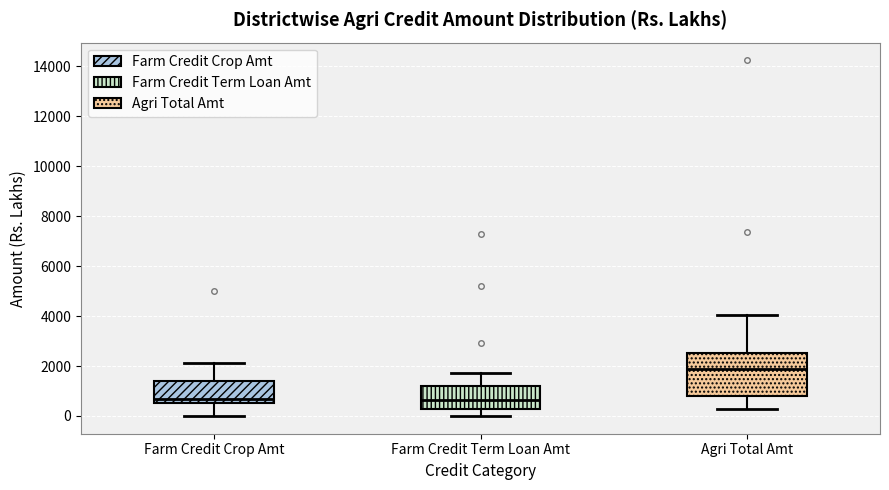

Which box is the tallest, from its lower edge to its upper edge?

Agri Total Amt